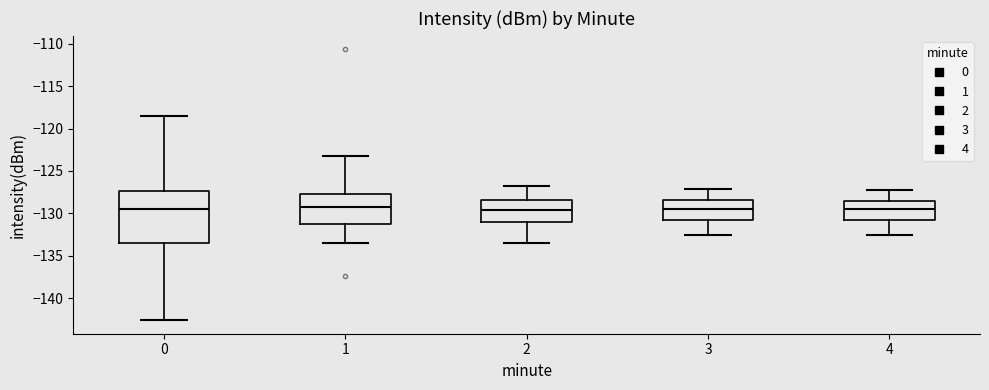

Reading left to right, read every box against the y-axis: the position of its median line, the range the box covers, and the ends of its whiskers. The values are not printed on the chart, so give them approximately, as read against the axis.

0: median -129.5, box -133.5 to -127.5, whiskers -142.5 to -118.5
1: median -129.0, box -131.0 to -127.5, whiskers -133.5 to -123.0
2: median -129.5, box -131.0 to -128.5, whiskers -133.5 to -127.0
3: median -129.5, box -131.0 to -128.5, whiskers -132.5 to -127.0
4: median -129.5, box -131.0 to -128.5, whiskers -132.5 to -127.0